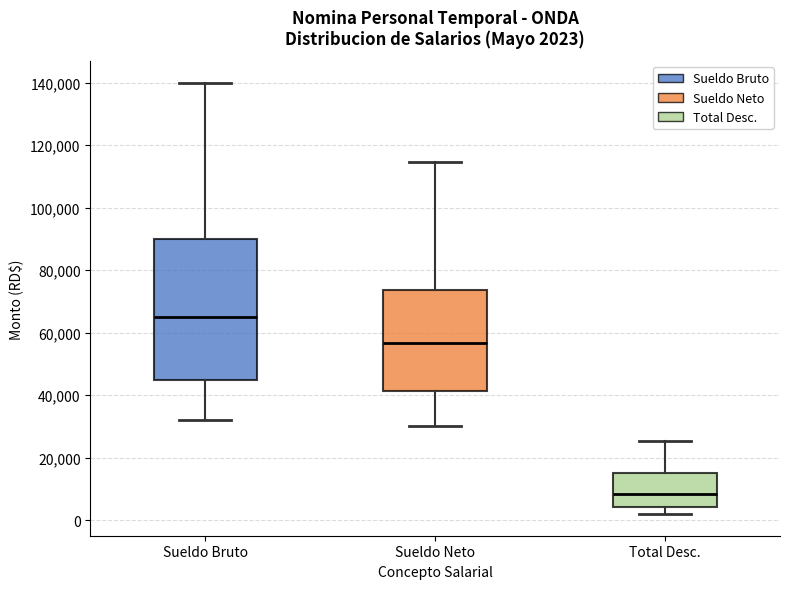

Which box is the tallest, from its lower edge to its upper edge?

Sueldo Bruto